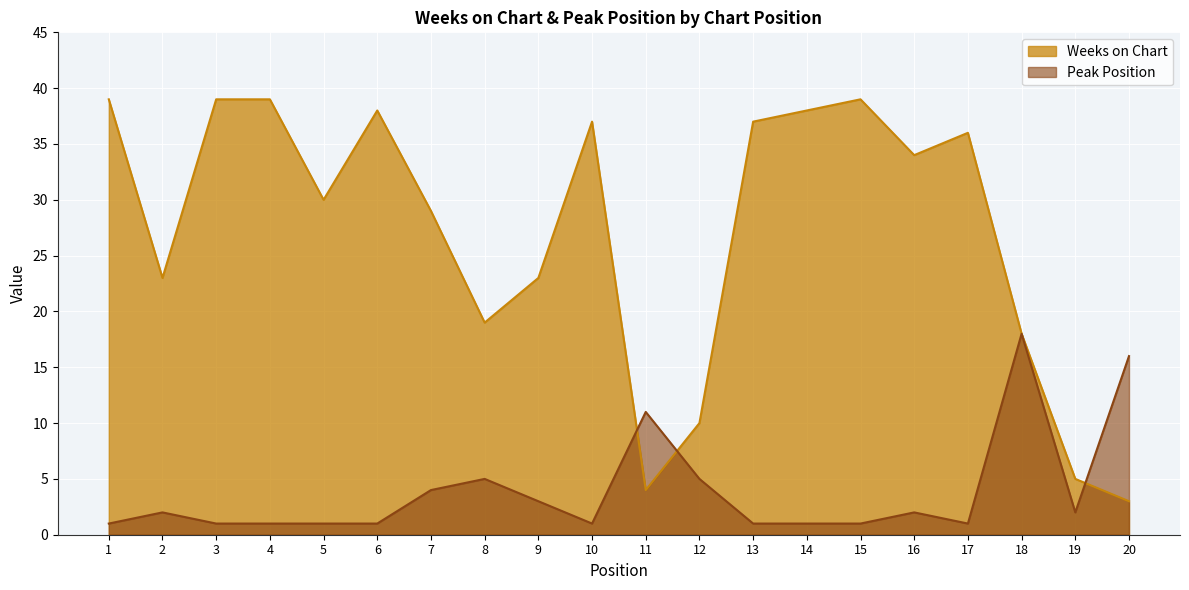

Reading left to right, list all the values displayed in this chart.

Weeks on Chart: 39	23	39	39	30	38	29	19	23	37	4	10	37	38	39	34	36	18	5	3
Peak Position: 1	2	1	1	1	1	4	5	3	1	11	5	1	1	1	2	1	18	2	16